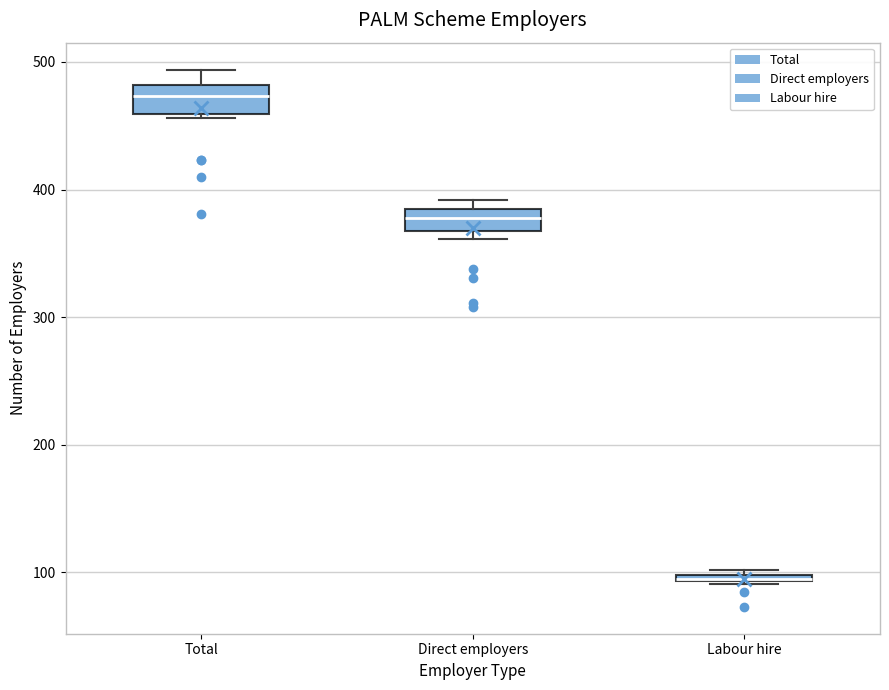

Where is the lower edge of the box for Total on the y-axis? The values are not printed on the chart, so give them approximately, as read against the axis.

460